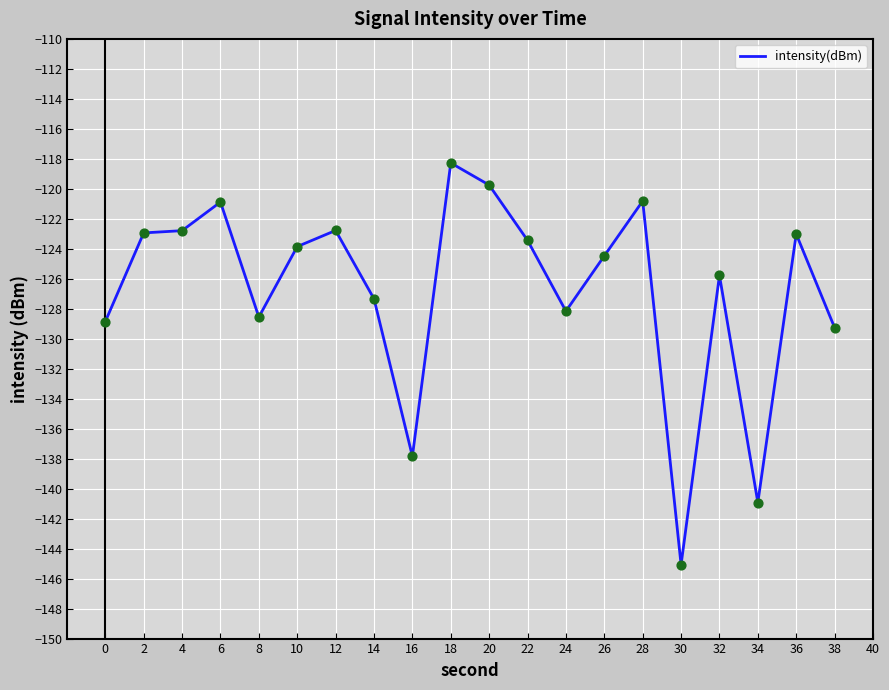

Between 34 and 18, which is larger?

18